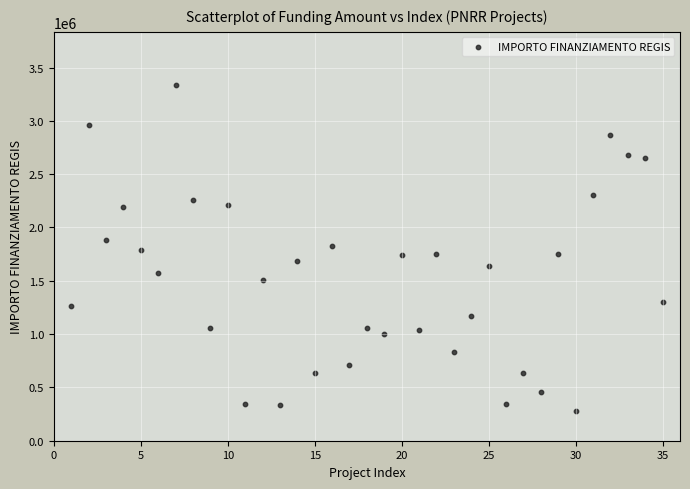

What is the range of X values (max minus min)?

34